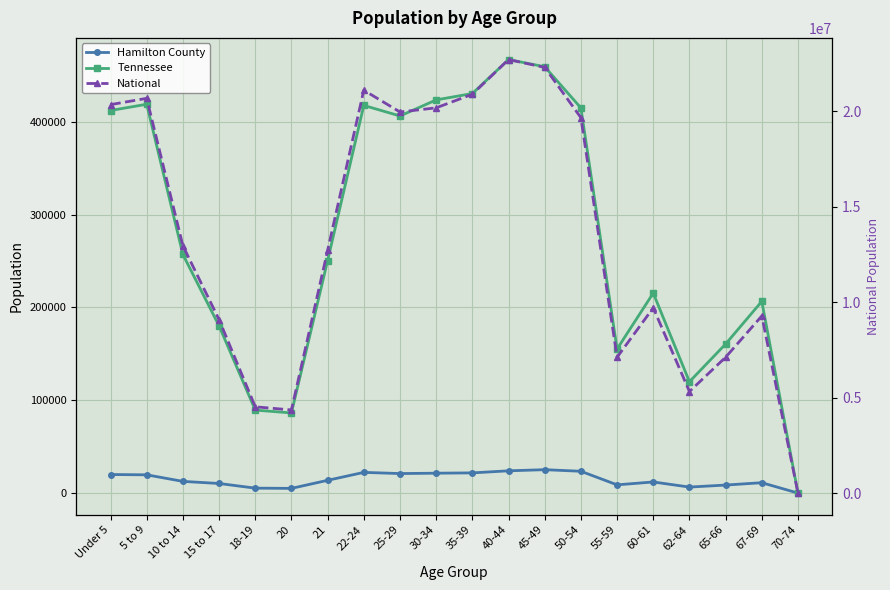

What is the value of the National point at the 13th from the left?

22298125